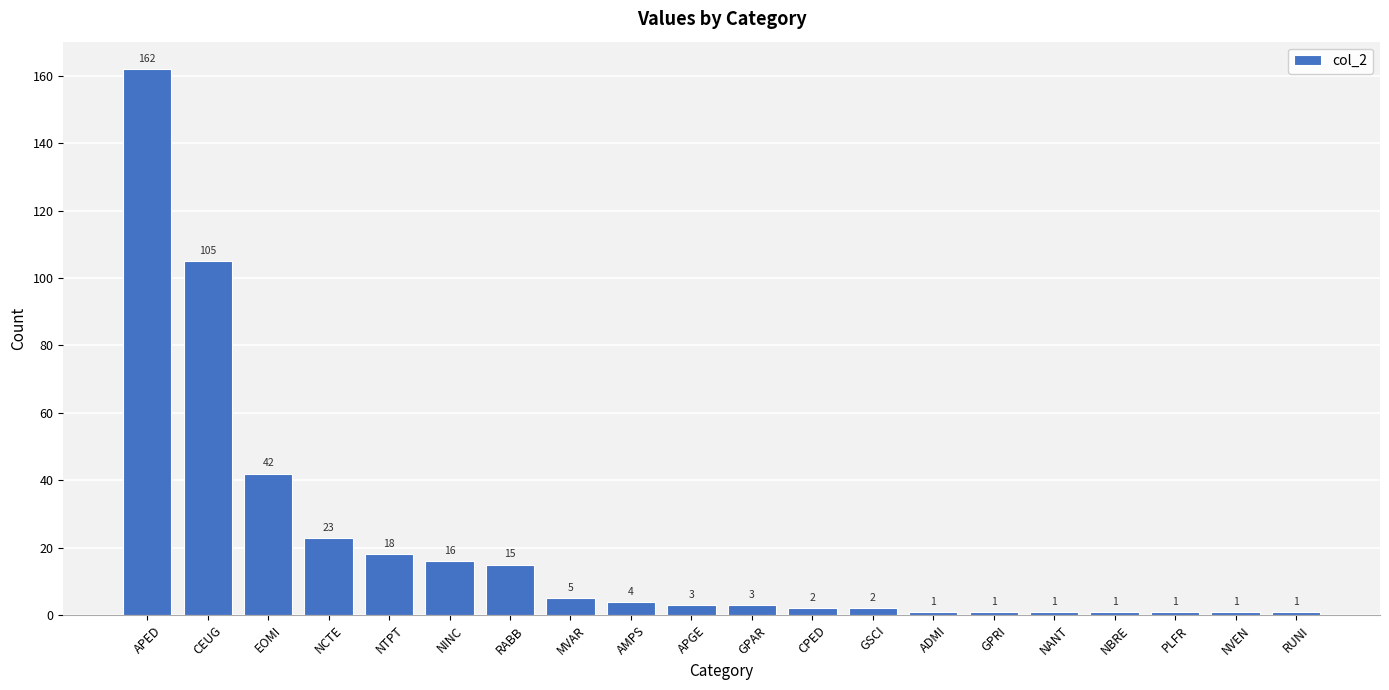

At which label does the data first exceed 3?

APED